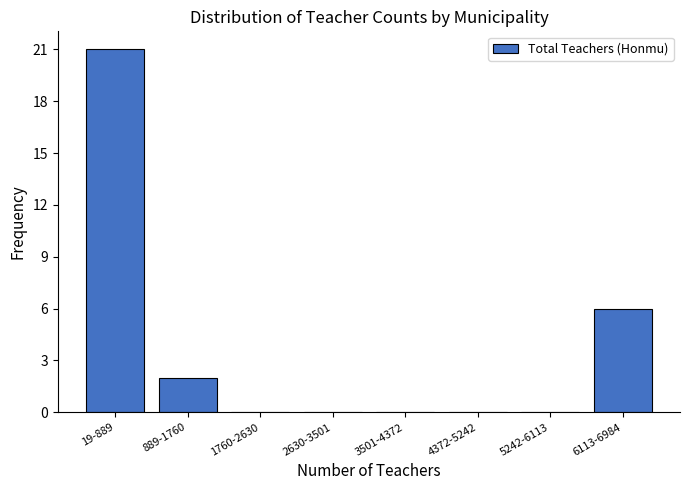

Reading right to left, extract all data points from this chart.

6113-6984=6	5242-6113=0	4372-5242=0	3501-4372=0	2630-3501=0	1760-2630=0	889-1760=2	19-889=21